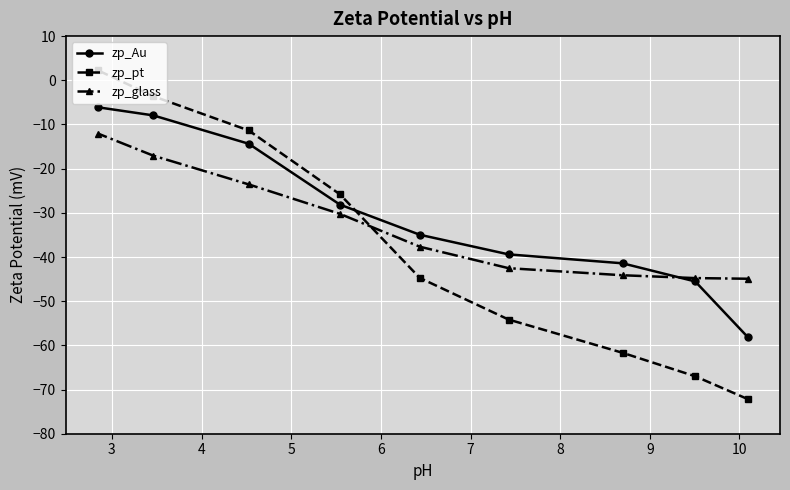

List the series in order of their peak value, highest first.

zp_pt, zp_Au, zp_glass